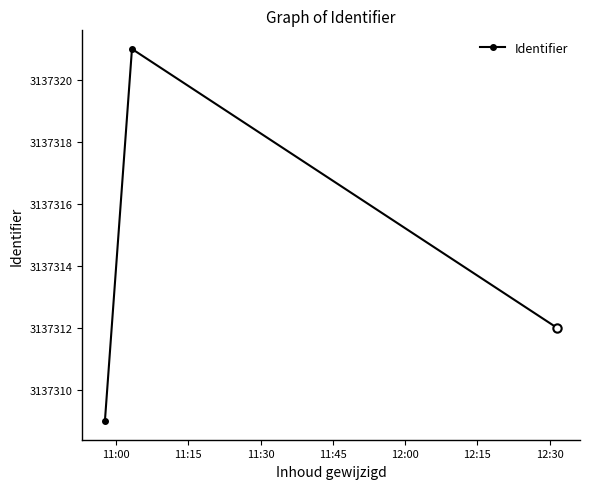

What is the difference between the maximum and minimum values?

12